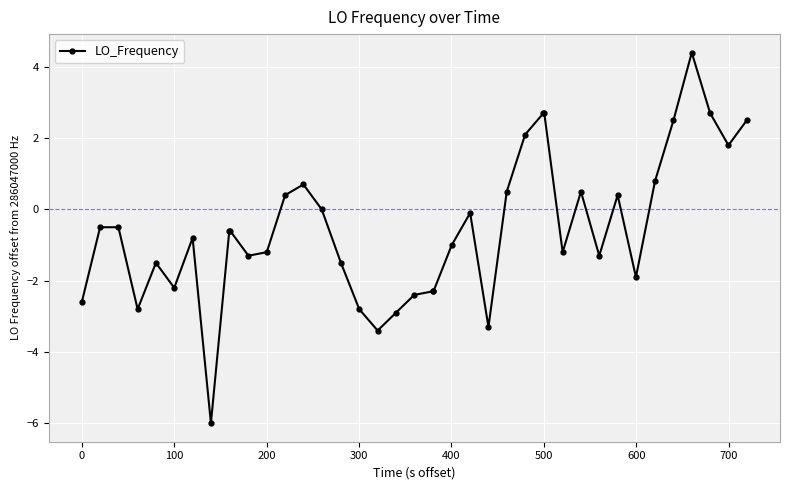

What is the sum of all values?

-22.3